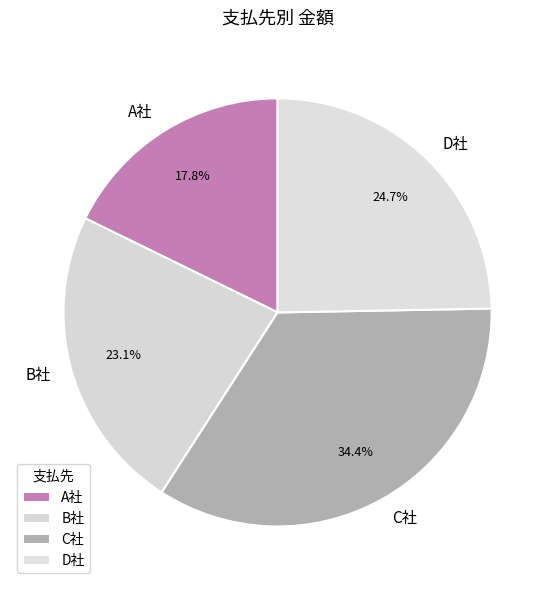

The B社 slice represents 23% of the pie. True or false?

True